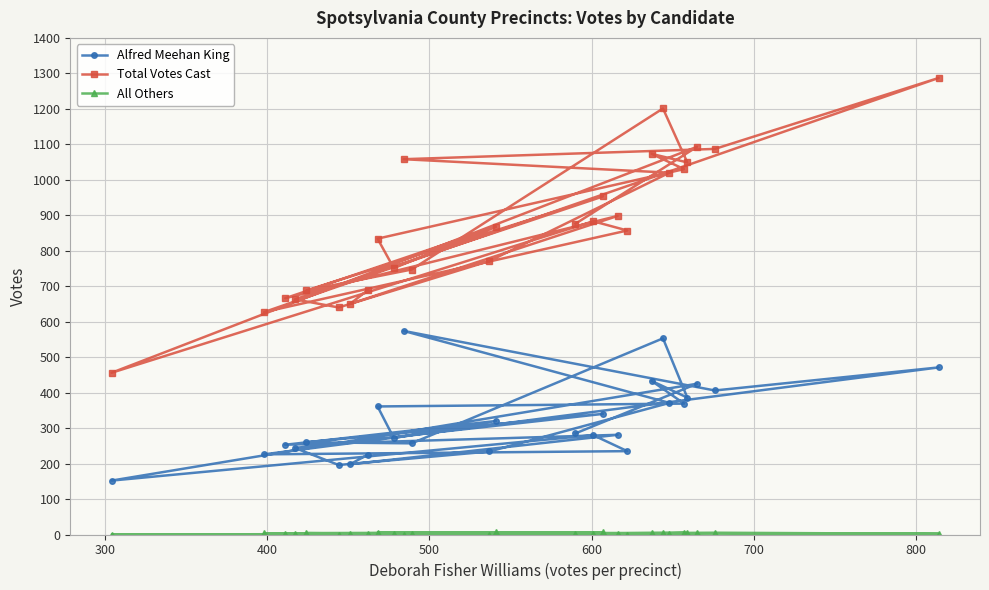

How many values in All Others are above zero?

22